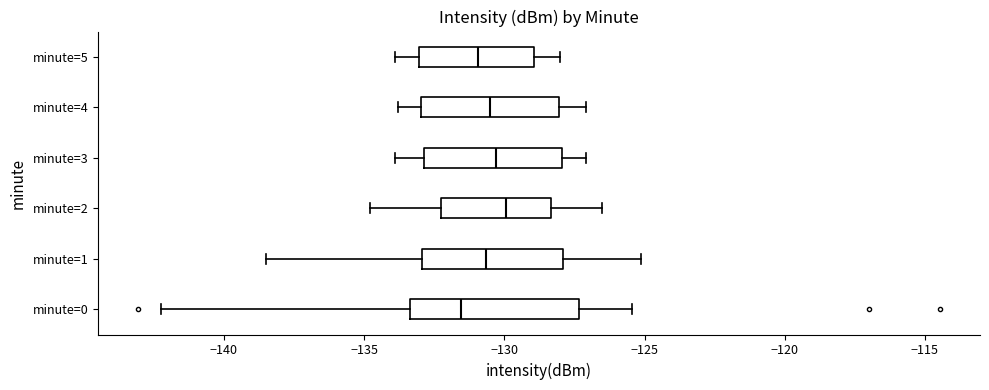

Which box has the furthest to the left median line?

minute=0